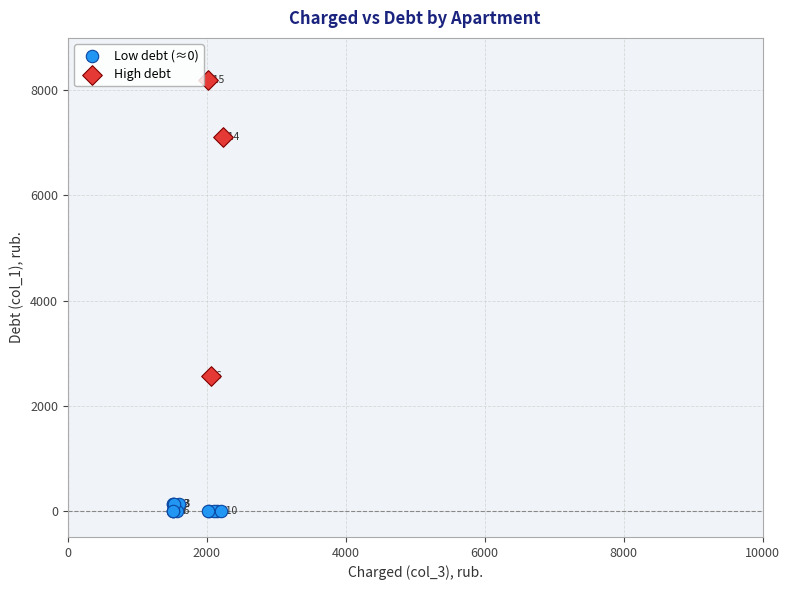

Which series has the largest Y range (max minus min)?

High debt